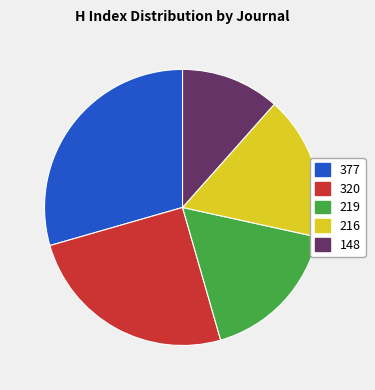

How many segments does this pie chart have?

5